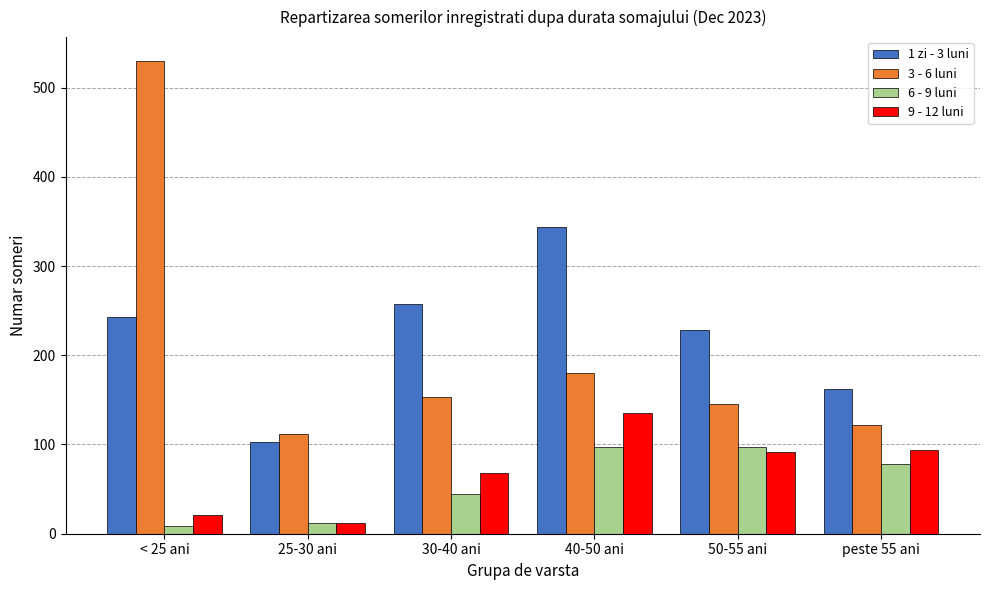

What is the approximate value of 3 - 6 luni at 30-40 ani?

153